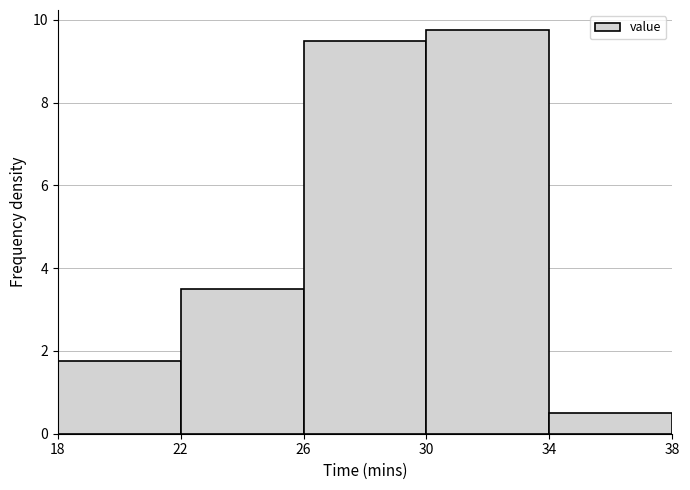

What is the height of the bar covering 26 to 30 on the x-axis? The values are not printed on the chart, so give them approximately, as read against the axis.

9.6